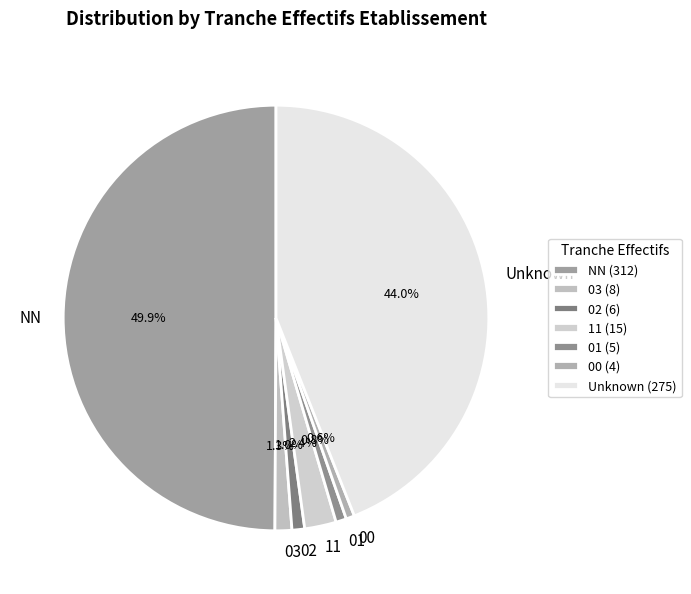

Does 01 represent more than half of the total?

No